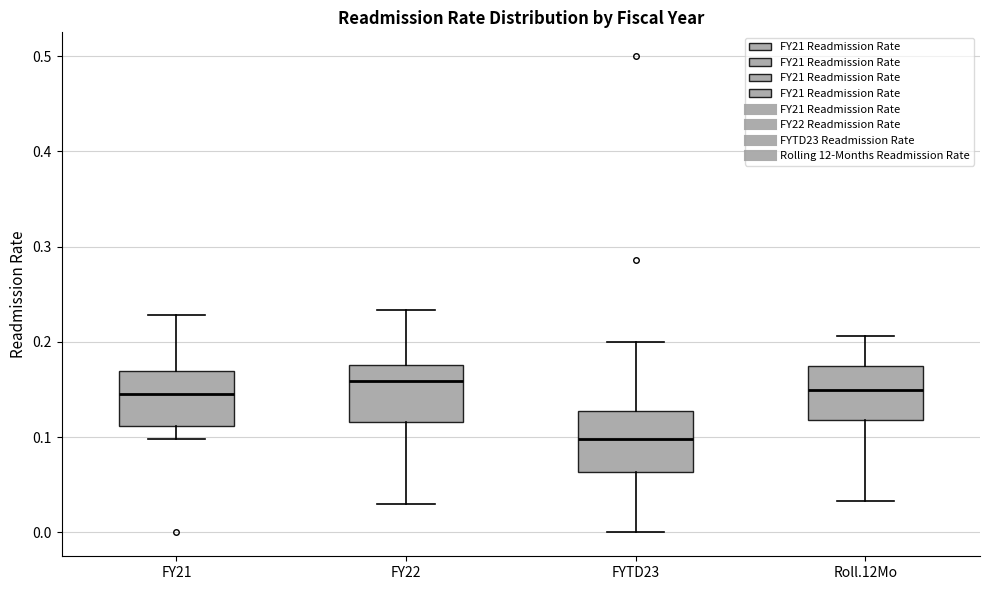

Reading left to right, transcribe this box plot: for each box, give where its median line is, the range the box spans, and where its two whiskers end, as read against the y-axis. The values are not printed on the chart, so give them approximately, as read against the axis.

FY21: median 0.15, box 0.11 to 0.17, whiskers 0.10 to 0.23
FY22: median 0.16, box 0.12 to 0.18, whiskers 0.03 to 0.23
FYTD23: median 0.10, box 0.06 to 0.13, whiskers 0.00 to 0.20
Roll.12Mo: median 0.15, box 0.12 to 0.18, whiskers 0.03 to 0.21